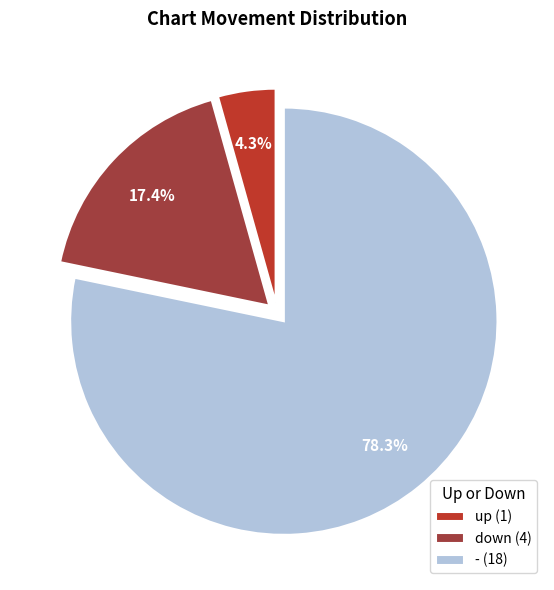

Is it true that down is 12% of the pie?

False